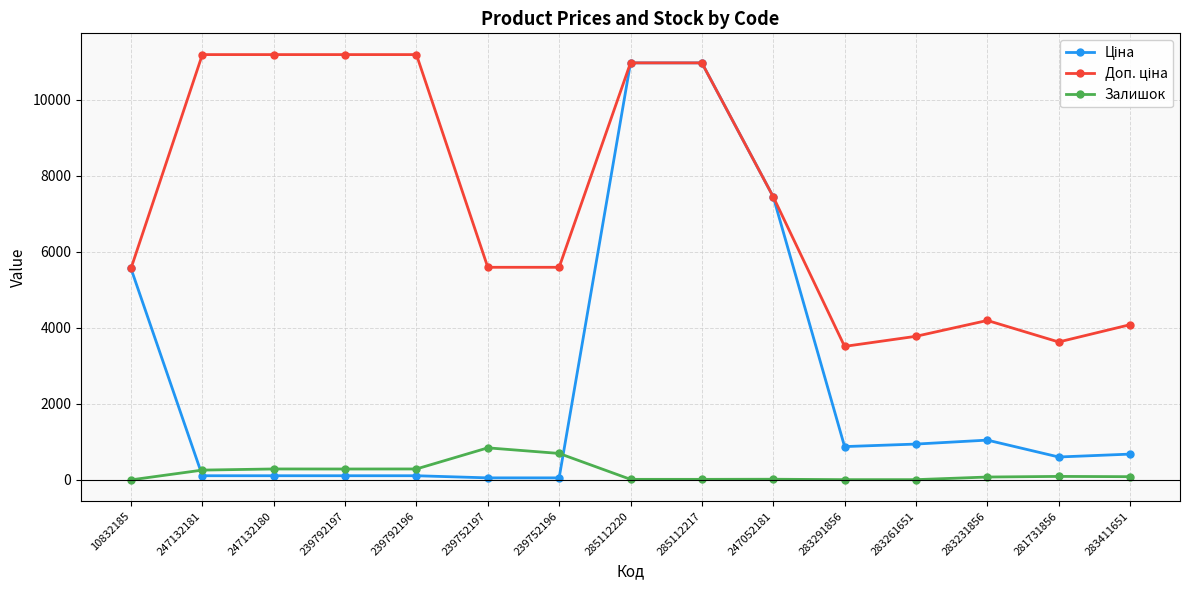

At how many categories does at least one series exceed 6807?

7